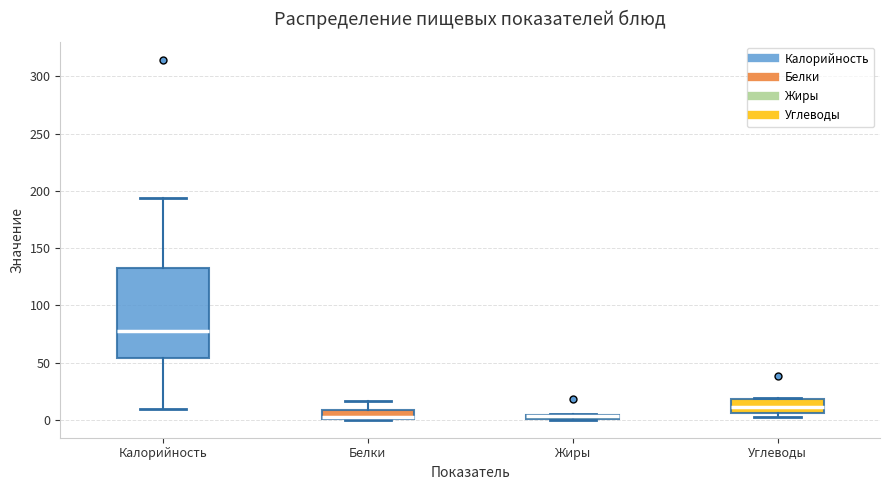

Which box is the tallest, from its lower edge to its upper edge?

Калорийность